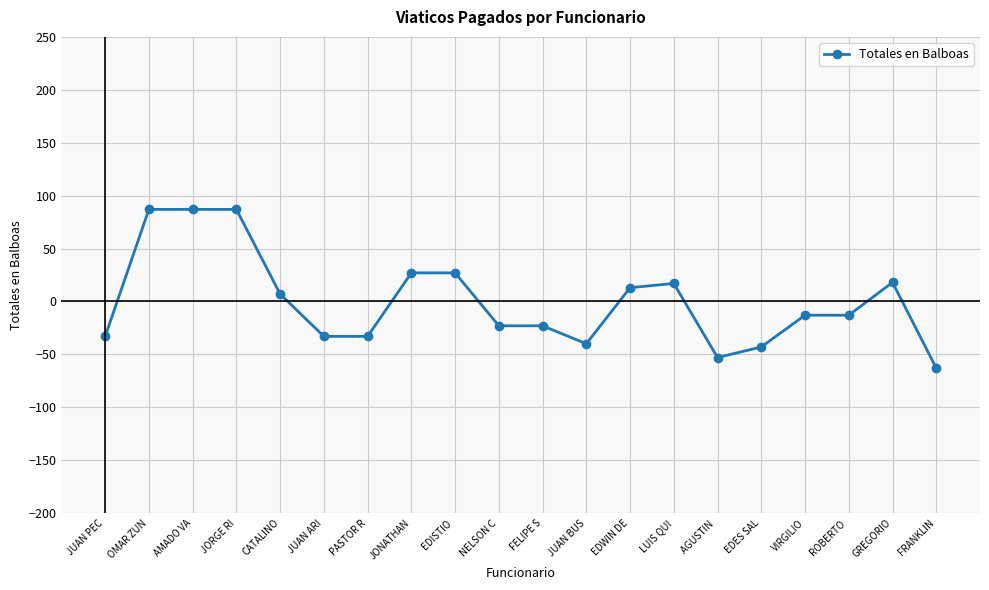

True or false: there are more than 1 points higher than both neighbors.

True